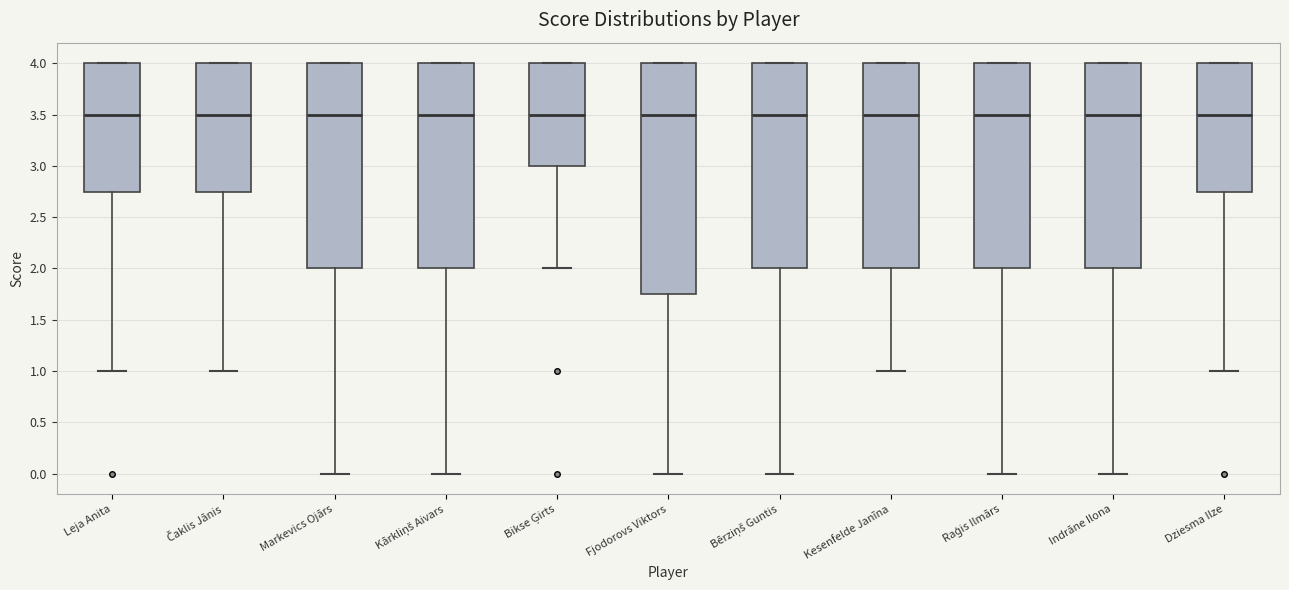

Which box is the tallest, from its lower edge to its upper edge?

Fjodorovs Viktors